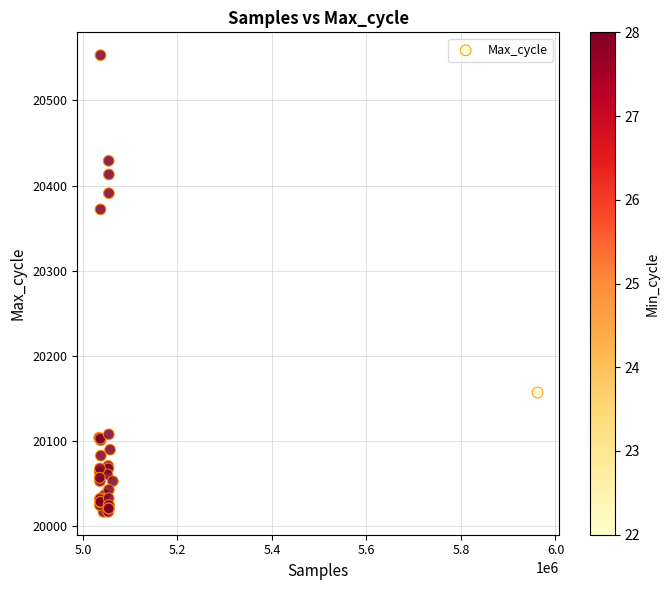

What Y value in the scatter plot is closest to 20285?

20372